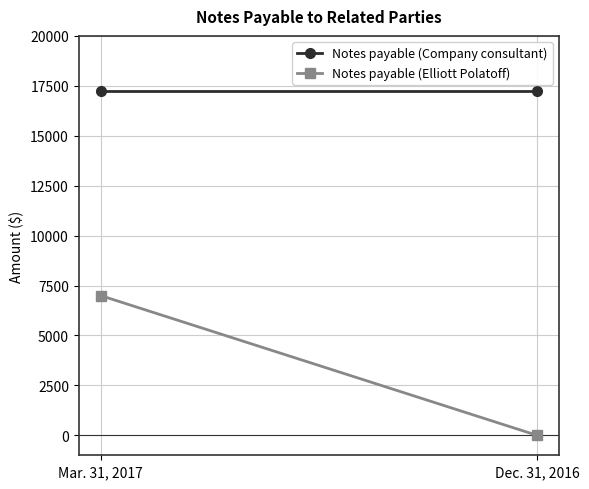

What is the label of the 1st point from the right?

Dec. 31, 2016